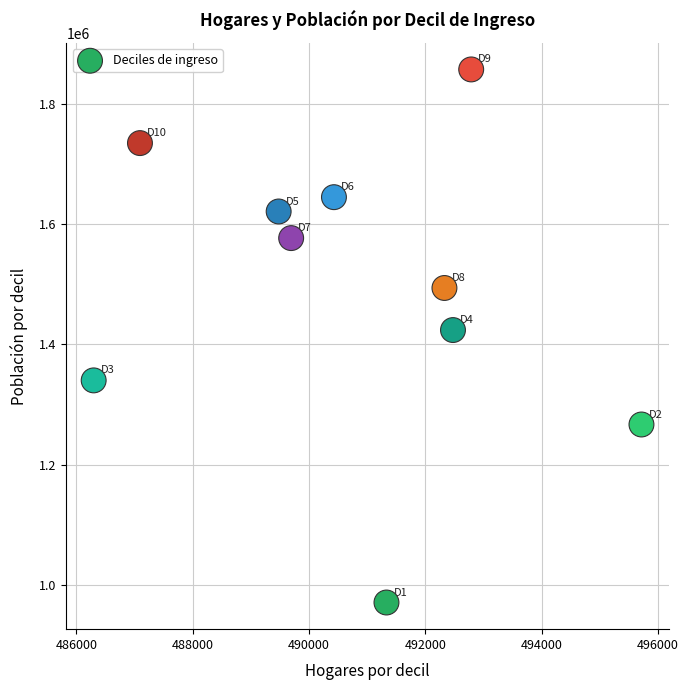

What is the average X value?

490762